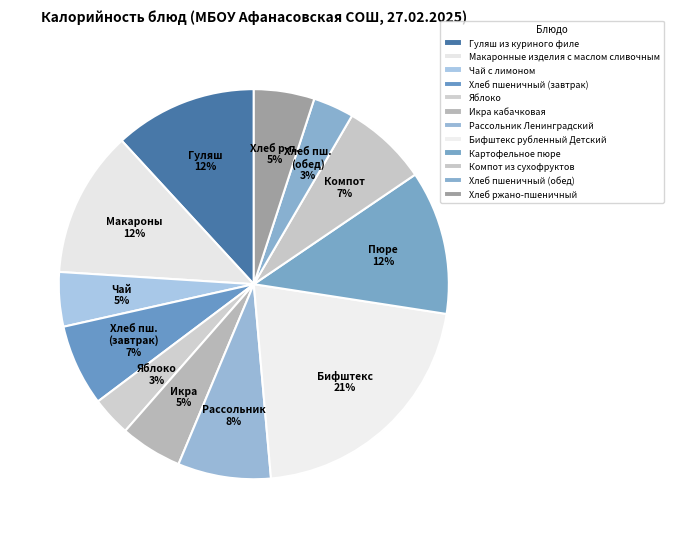

Is Рассольник Ленинградский the majority of the pie?

No